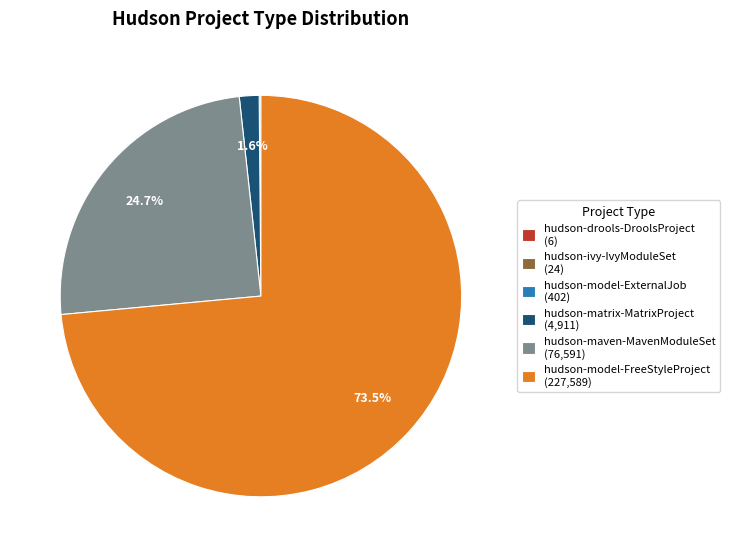

Is there a majority slice in this chart?

Yes